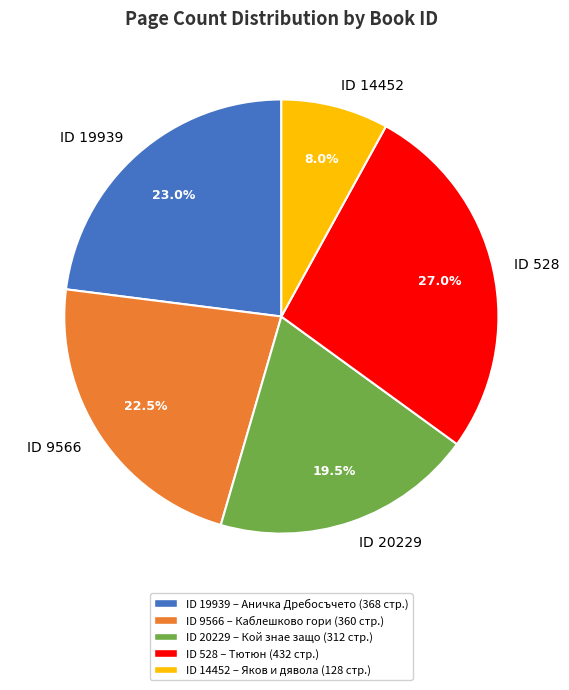

Is there any slice that represents more than half of the pie?

No